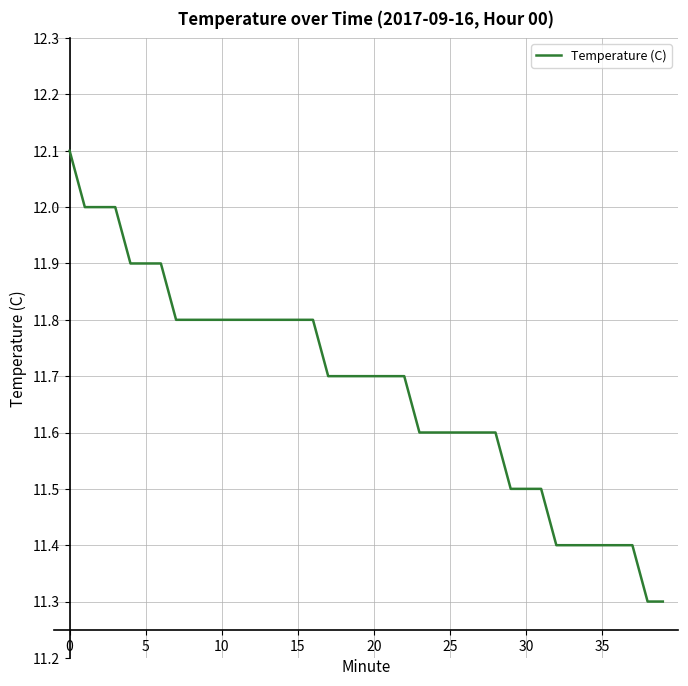

What is the minimum value shown in the chart?

11.3